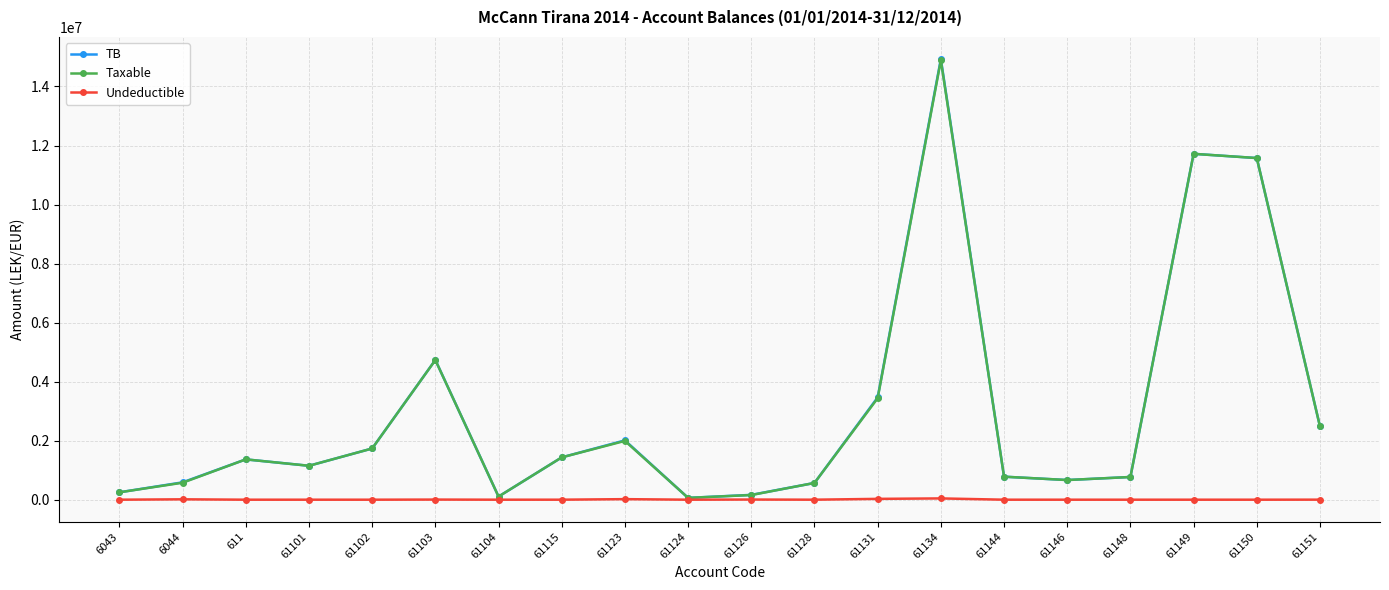

In TB, how many points are higher than both neighbors (excluding endpoints)?

5